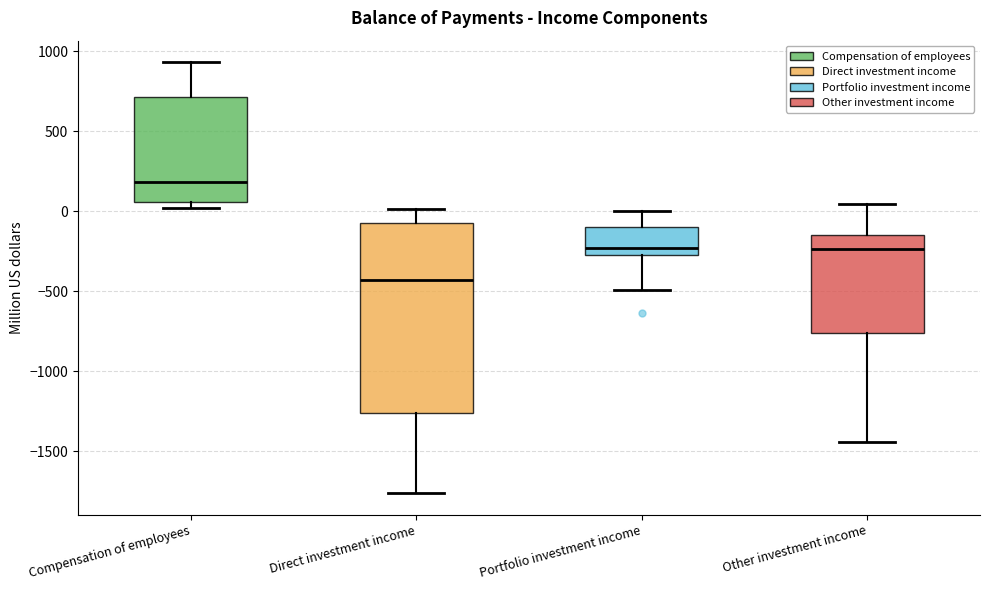

Where does the upper whisker of the box for Direct investment income end on the y-axis? The values are not printed on the chart, so give them approximately, as read against the axis.

0